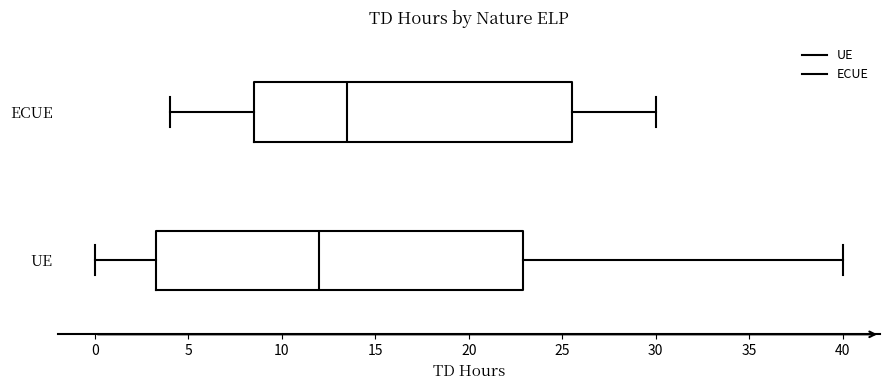

Comparing the boxes themselves (not the whiskers), which one is the widest?

UE